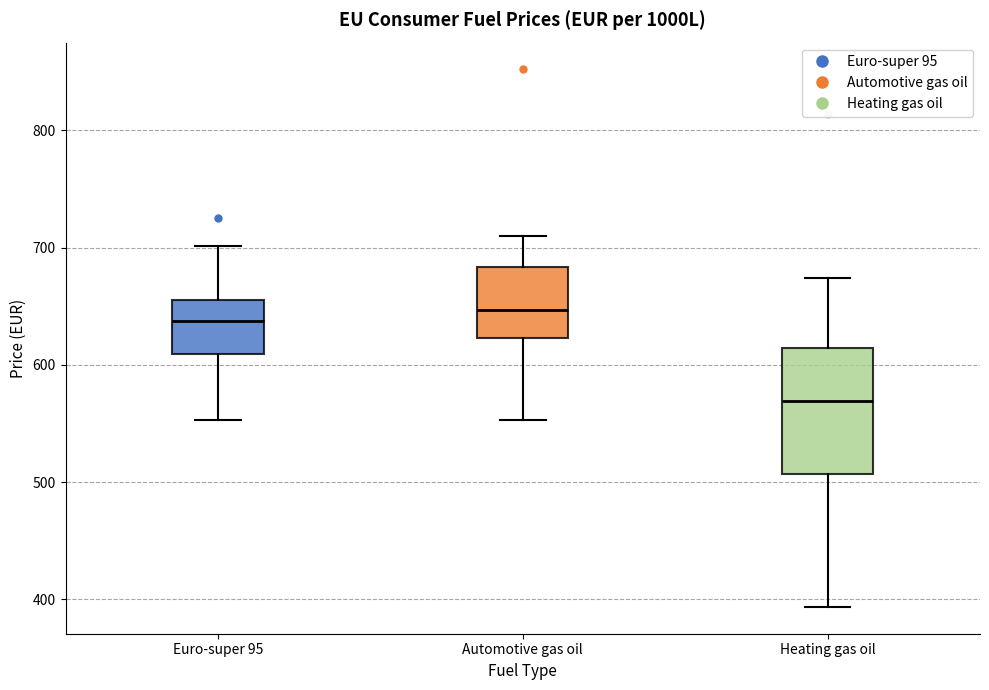

Reading left to right, transcribe this box plot: for each box, give where its median line is, the range the box spans, and where its two whiskers end, as read against the y-axis. The values are not printed on the chart, so give them approximately, as read against the axis.

Euro-super 95: median 640, box 610 to 660, whiskers 550 to 700
Automotive gas oil: median 650, box 620 to 680, whiskers 550 to 710
Heating gas oil: median 570, box 510 to 610, whiskers 390 to 670